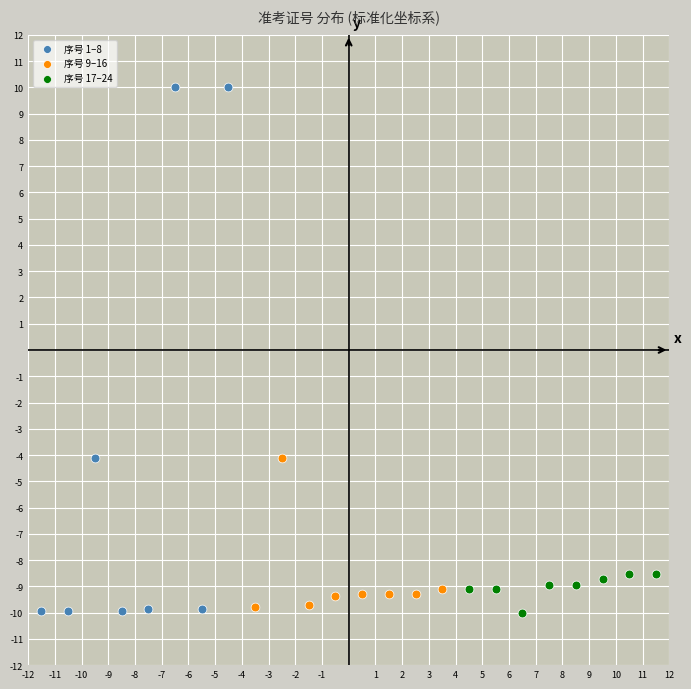

Which series has the largest Y range (max minus min)?

序号 1–8